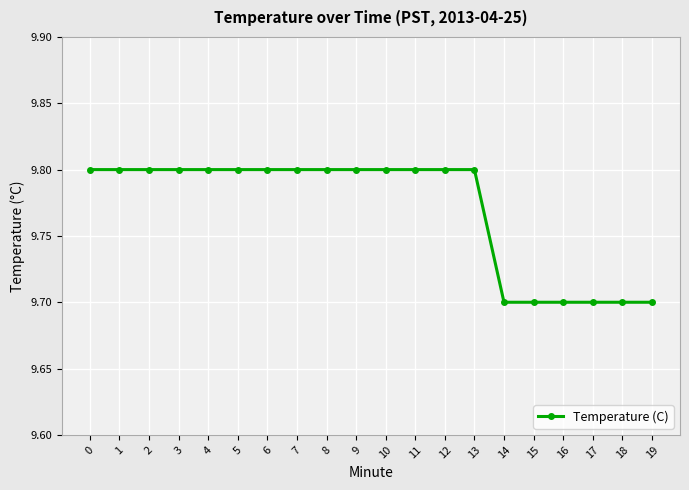

Approximately how many times larger is the value at 18 compared to 3?

1.0